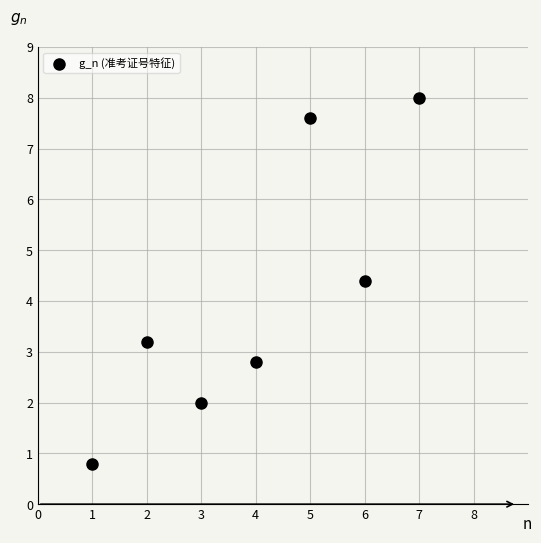

What is the average Y value?

4.1